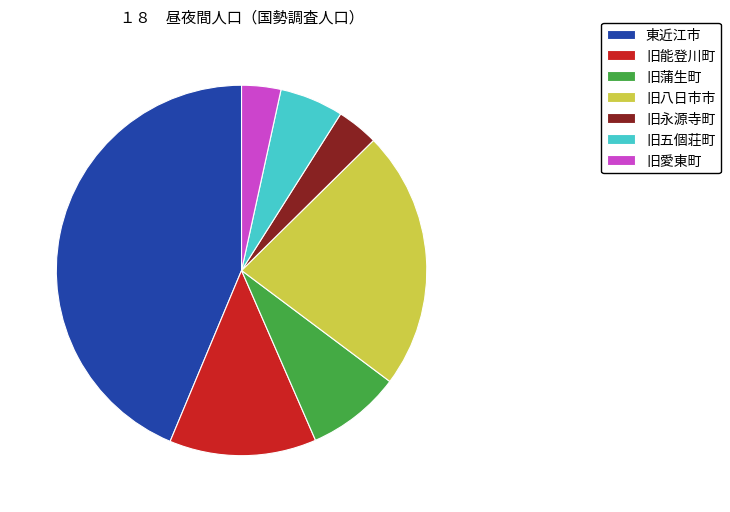

Approximately how many times larger is the value at 旧能登川町 compared to 旧蒲生町?

1.6